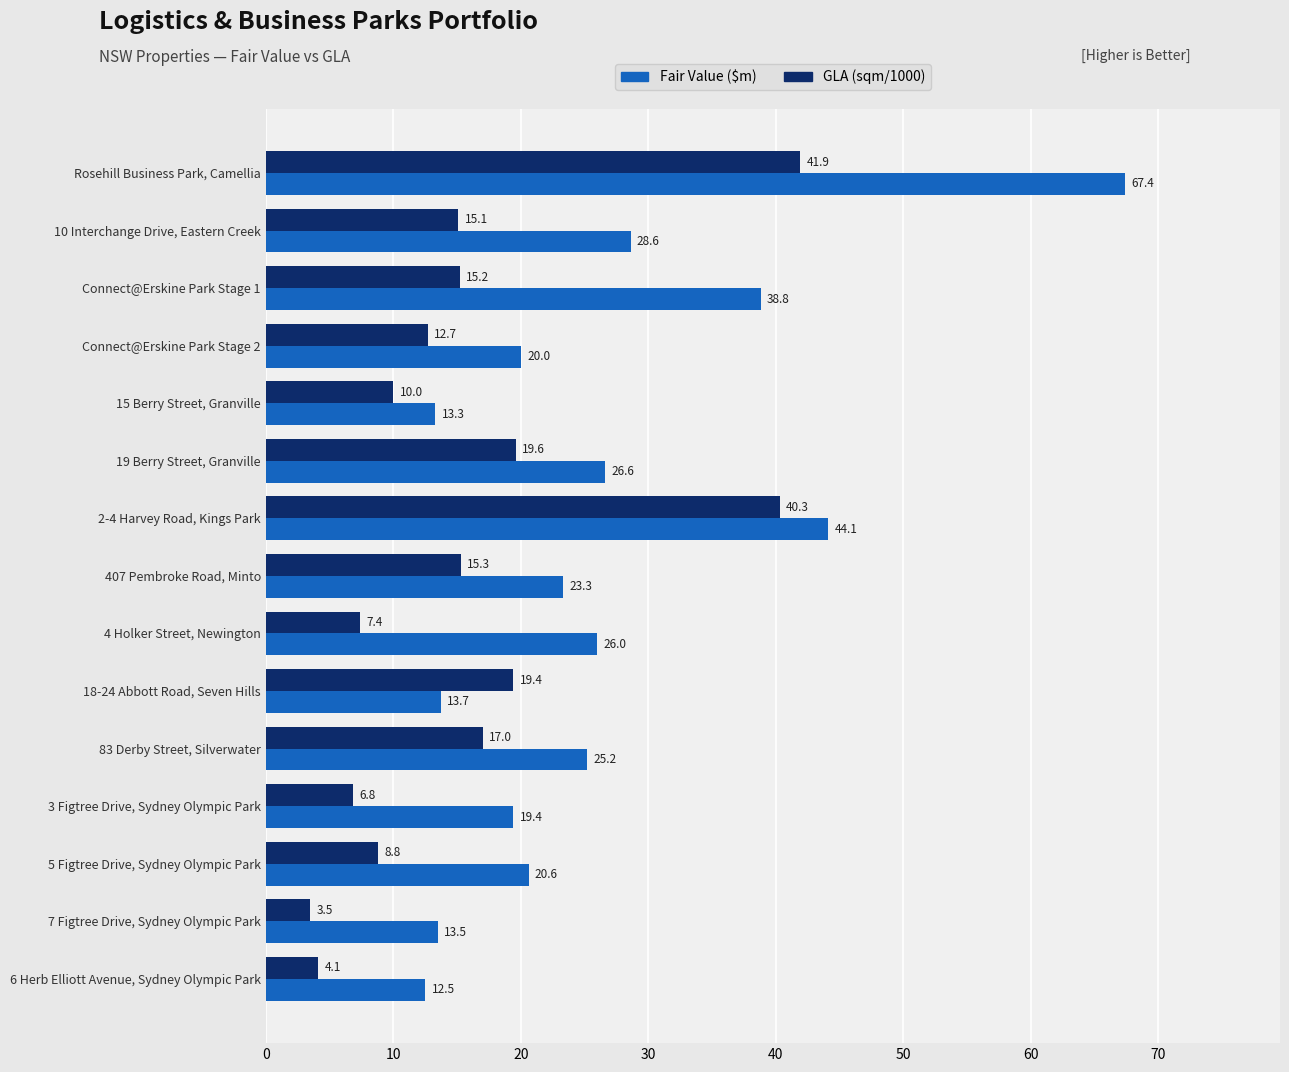

At which category is the sum across all series the highest?

Rosehill Business Park, Camellia